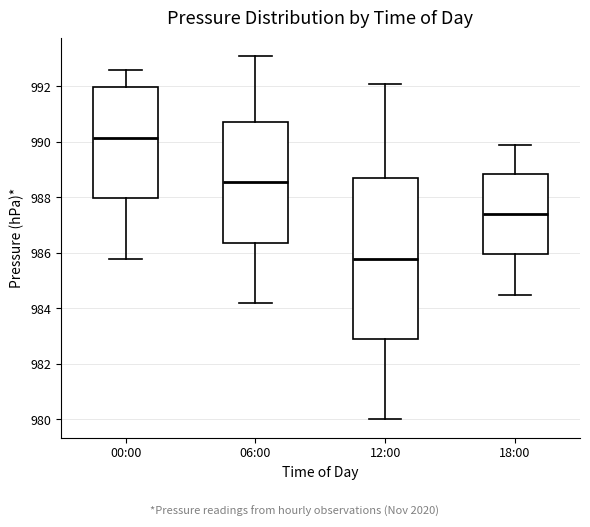

Which box is the tallest, from its lower edge to its upper edge?

12:00